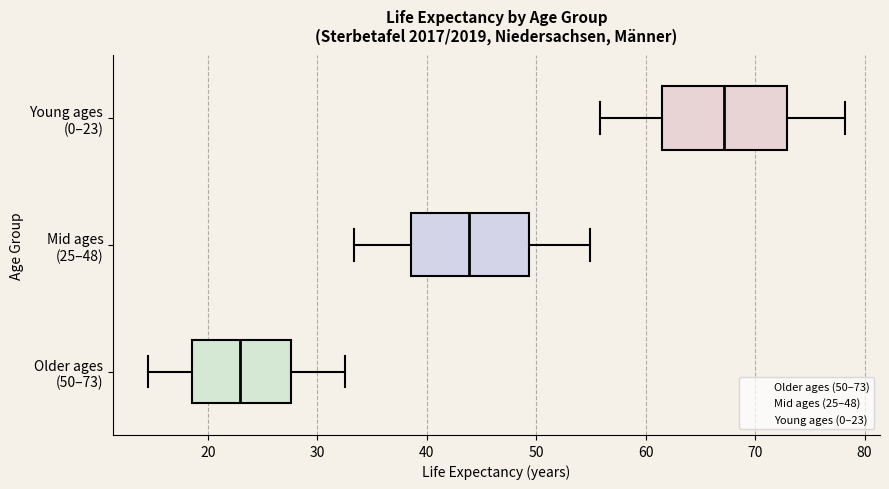

Which box has the furthest to the right median line?

Young ages (0–23)